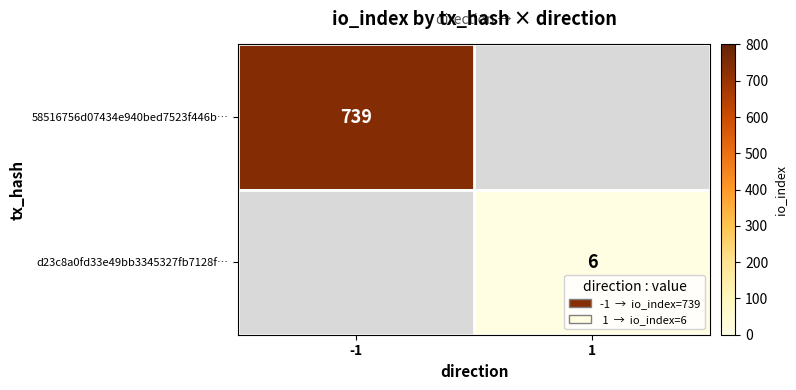

True or false: 58516756d07434e940bed7523f446b… has a value of 1281 at -1.

False